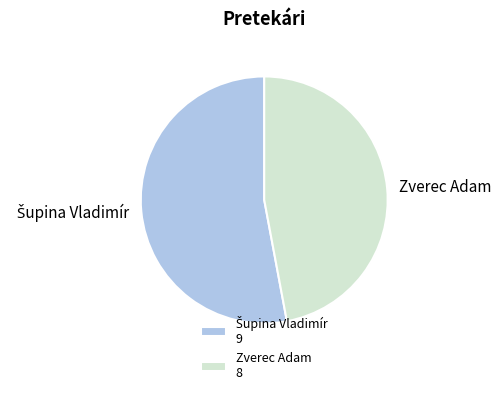

Is it true that Zverec Adam is 36% of the pie?

False